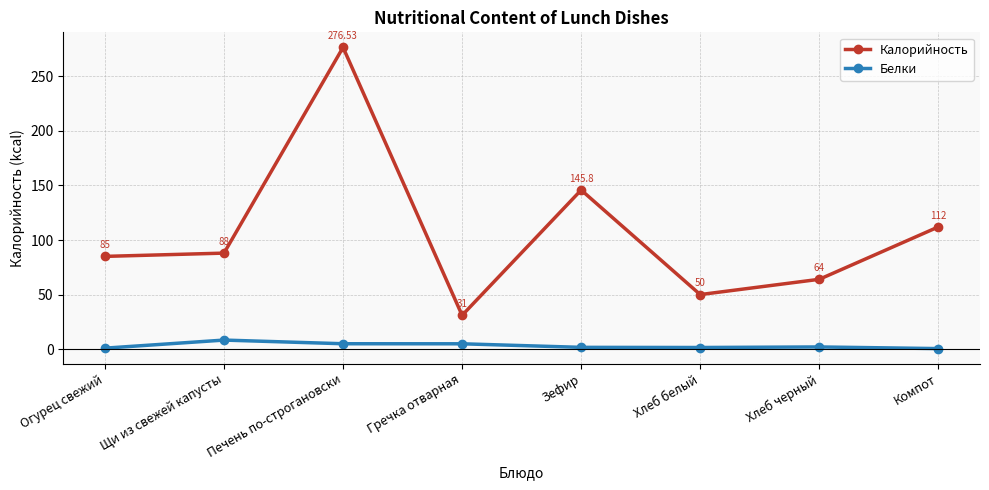

Rank the series by their average value, from highest to lowest.

Калорийность, Белки